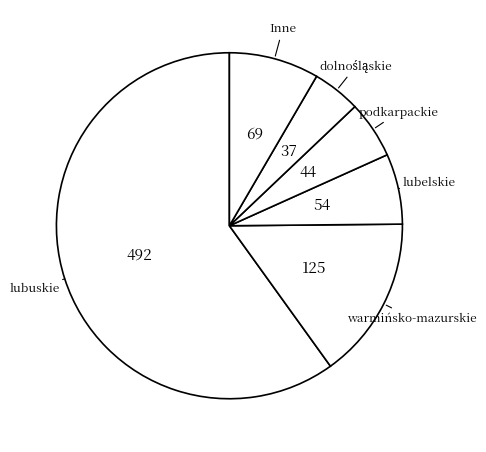

What is the largest slice in the pie chart?

lubuskie